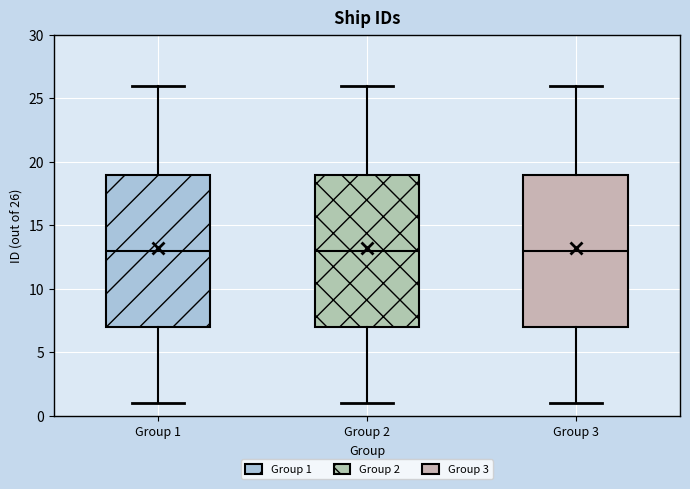

Where does the lower whisker of the box for Group 1 end on the y-axis? The values are not printed on the chart, so give them approximately, as read against the axis.

1